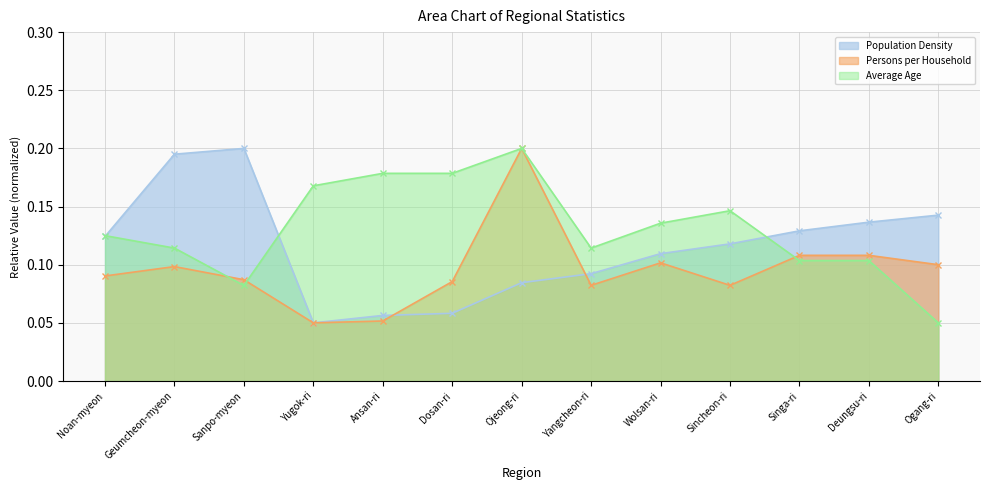

How many interior local valleys does the Persons per Household series have?

3